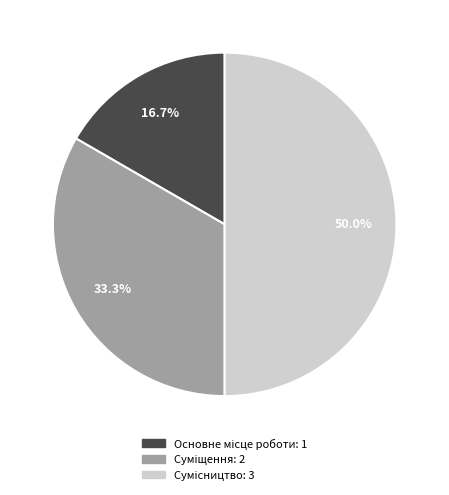

How many segments does this pie chart have?

3